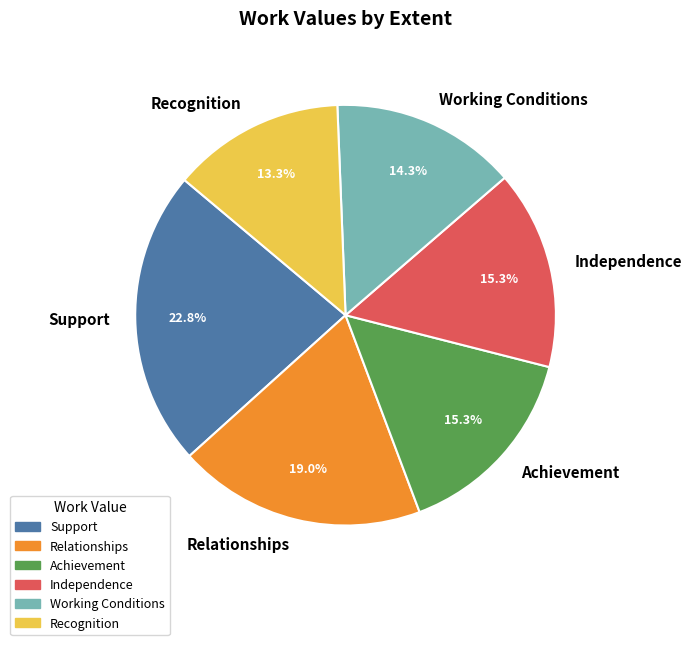

What is the ratio of the value at Working Conditions to the value at Recognition?

1.1